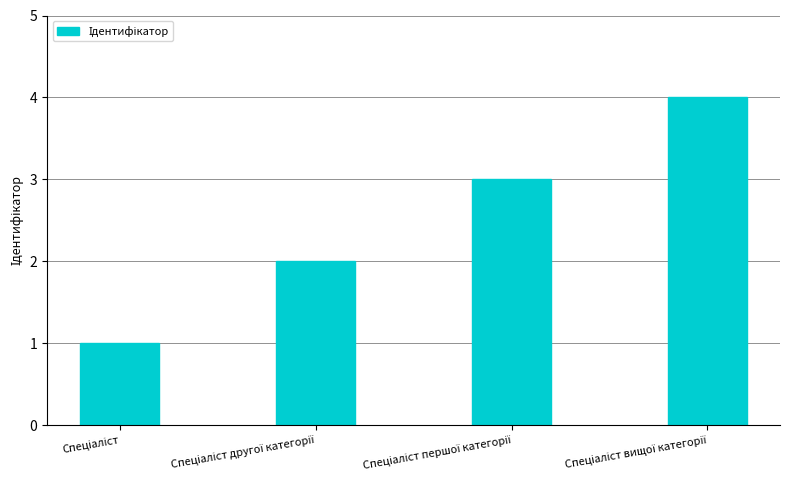

What is the difference between the maximum and minimum values?

3